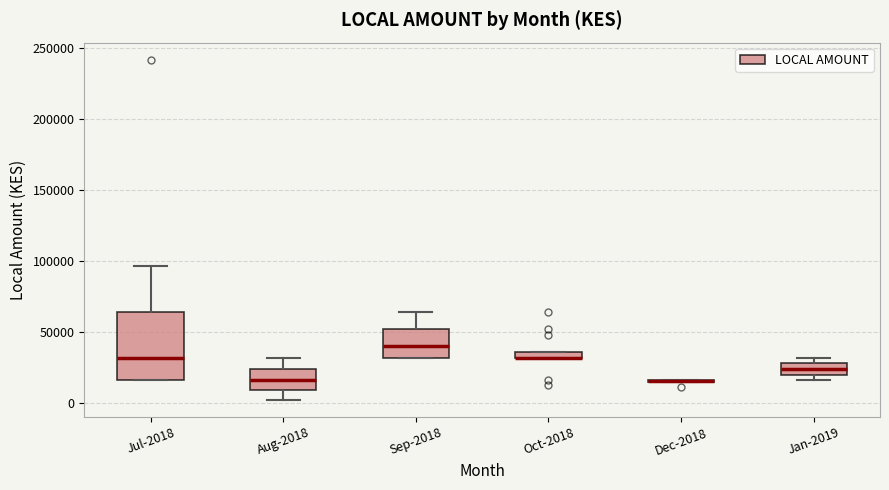

Where is the upper edge of the box for Sep-2018 on the y-axis? The values are not printed on the chart, so give them approximately, as read against the axis.

50000